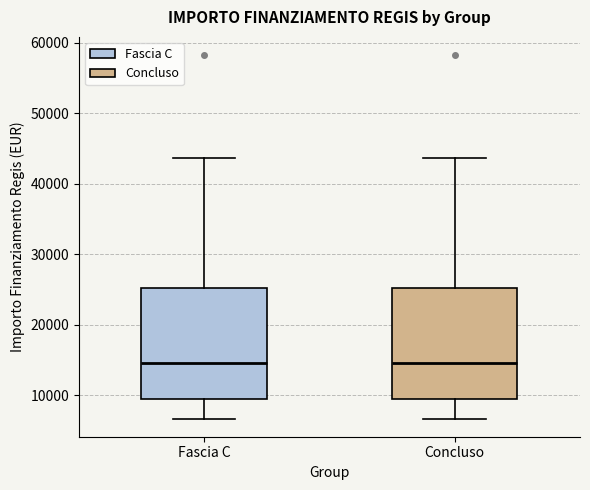

Where does the upper whisker of the box for Concluso end on the y-axis? The values are not printed on the chart, so give them approximately, as read against the axis.

44000